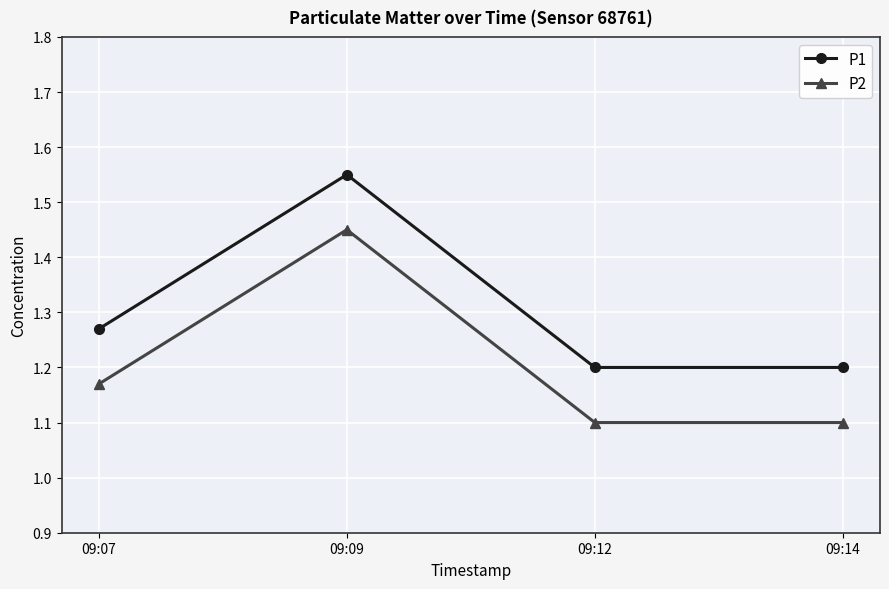

Rank the series by their average value, from lowest to highest.

P2, P1